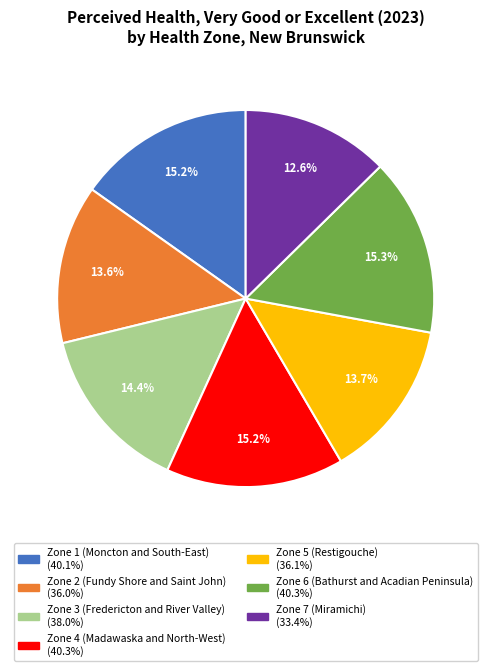

To the nearest percent, what percentage of the pie is Zone 2 (Fundy Shore and Saint John)?

14%